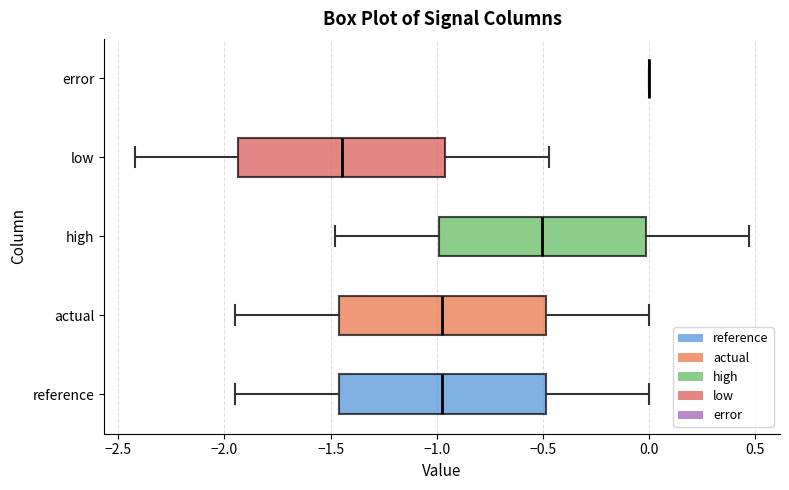

Where is the left edge of the box for actual on the x-axis? The values are not printed on the chart, so give them approximately, as read against the axis.

-1.45